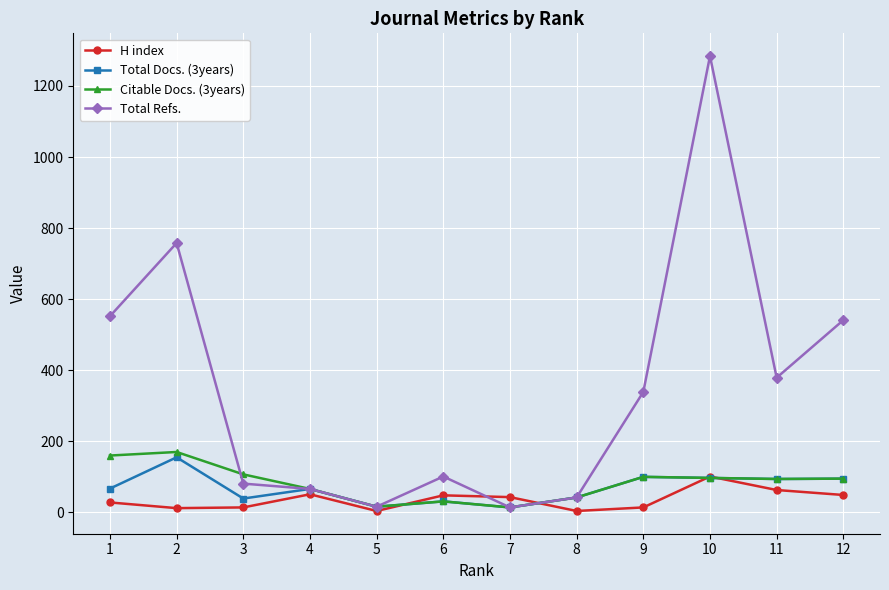

Which series has the largest total across all categories?

Total Refs.